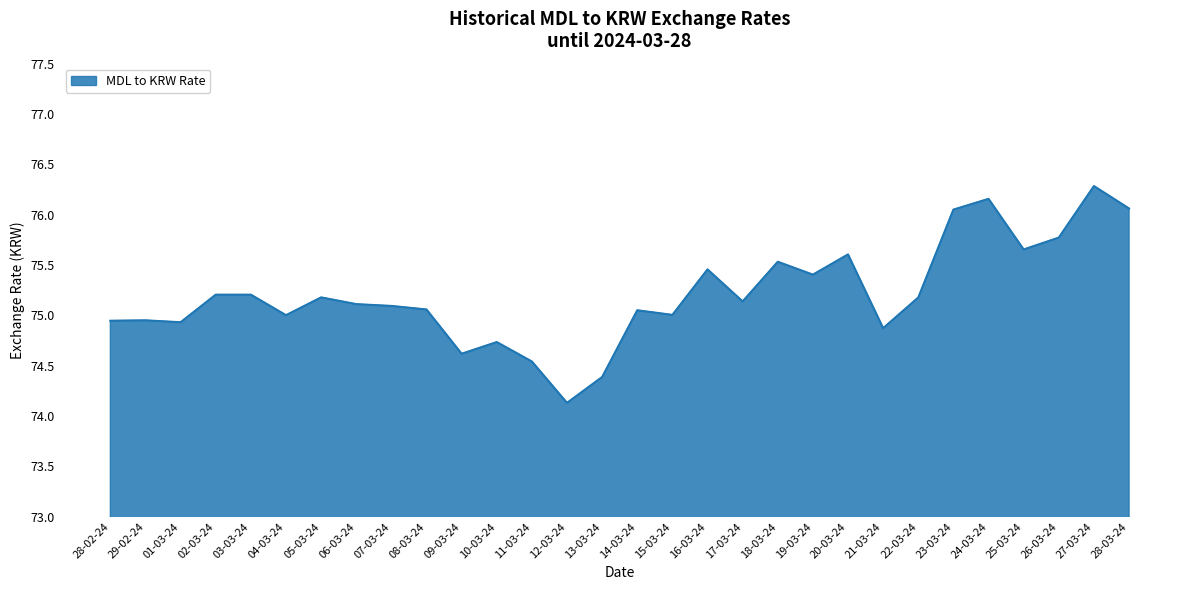

Approximately how many times larger is the value at 16-03-24 compared to 22-03-24?

1.0